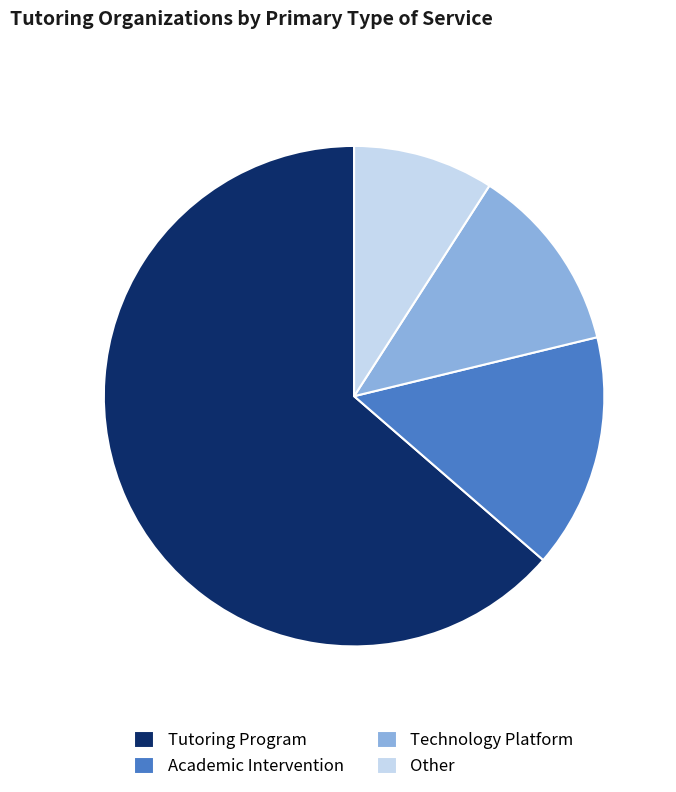

Which category has the biggest portion of the pie?

Tutoring Program